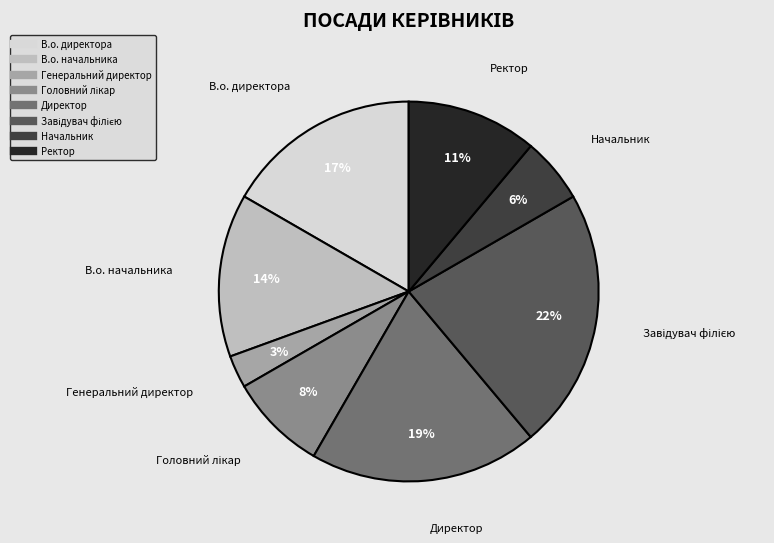

Combined, do Генеральний директор and В.о. директора account for over 50%?

No